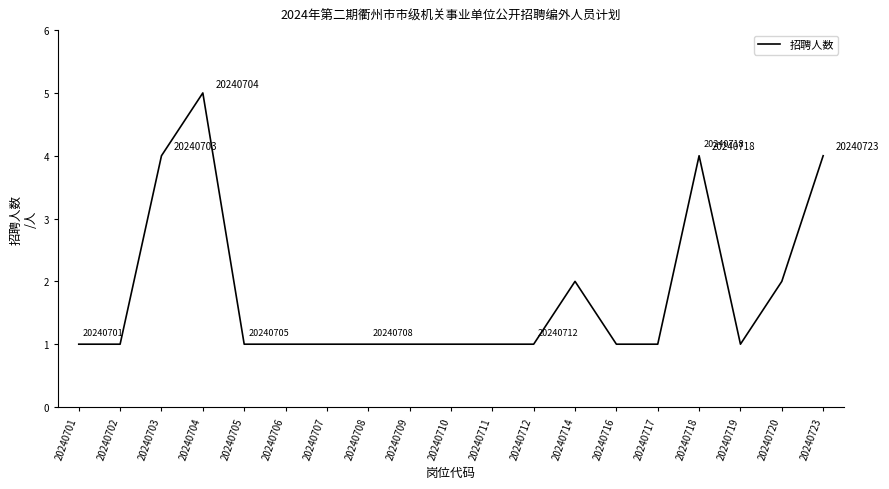

Reading left to right, transcribe all the data shown in this chart.

1	1	4	5	1	1	1	1	1	1	1	1	2	1	1	4	1	2	4